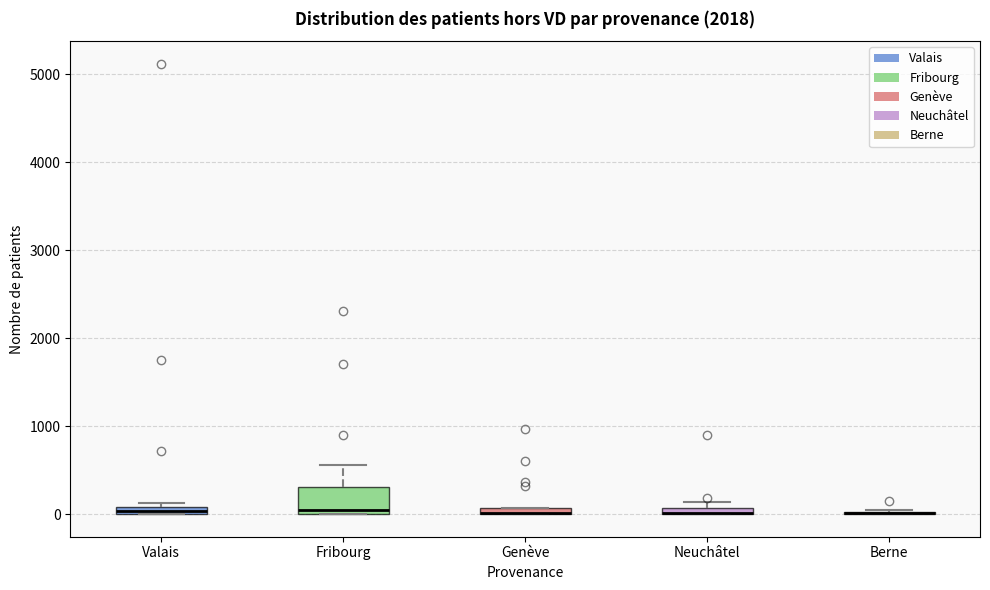

Comparing the boxes themselves (not the whiskers), which one is the tallest?

Fribourg